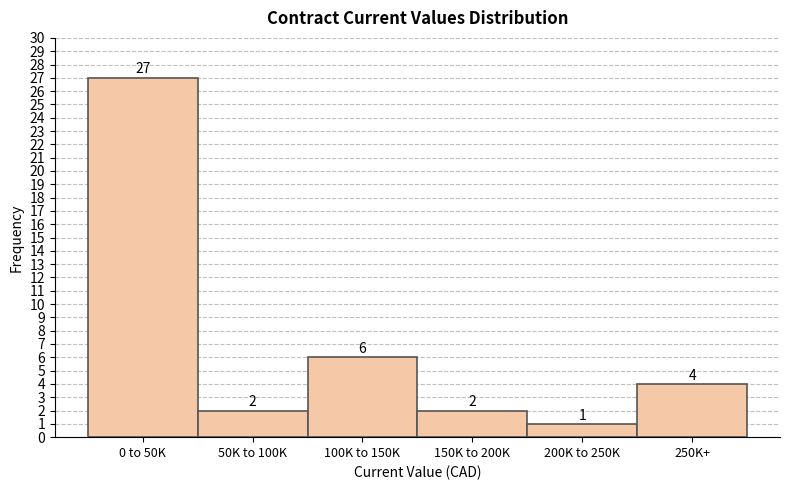

Reading left to right, list all the values displayed in this chart.

0 to 50K=27	50K to 100K=2	100K to 150K=6	150K to 200K=2	200K to 250K=1	250K+=4